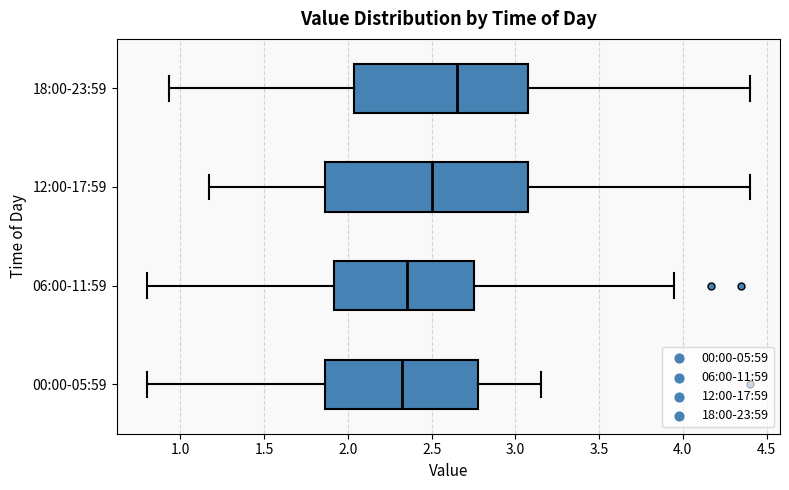

Where does the right whisker of the box for 18:00-23:59 end on the x-axis? The values are not printed on the chart, so give them approximately, as read against the axis.

4.40